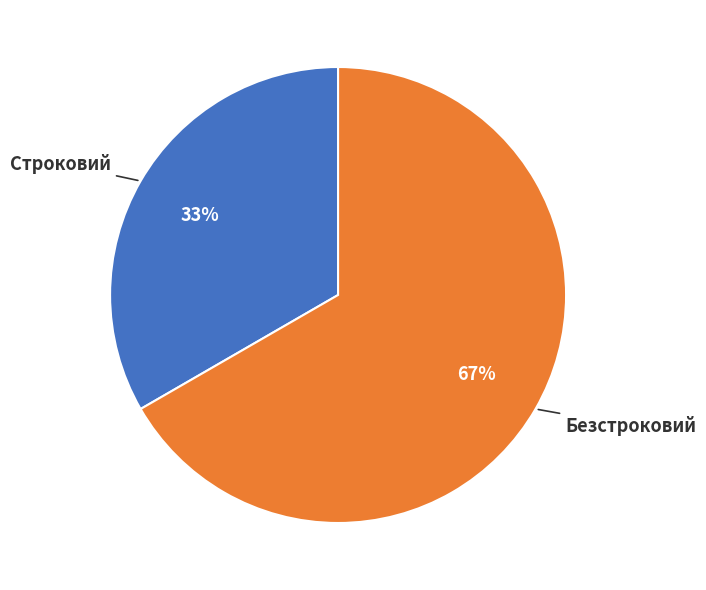

Is it true that Строковий is 20% of the pie?

False